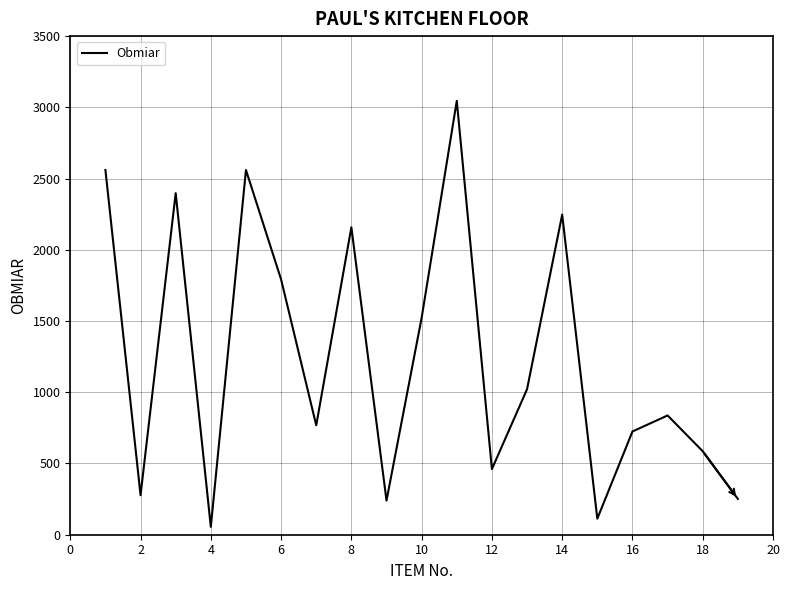

What is the difference between the maximum and minimum values?

2990.3